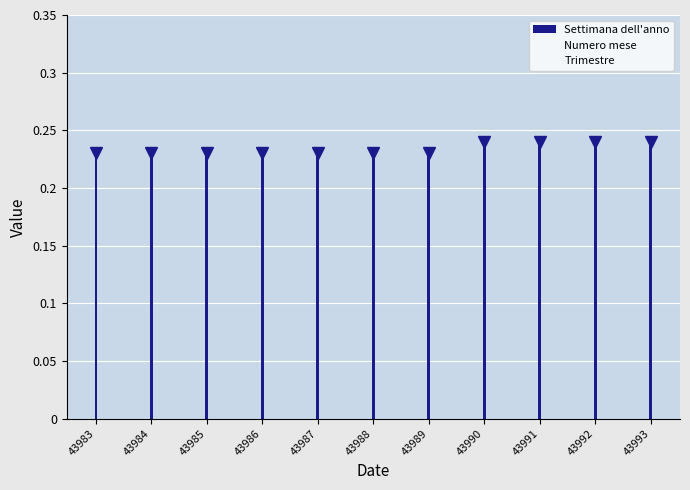

Does the chart contain any negative values?

No